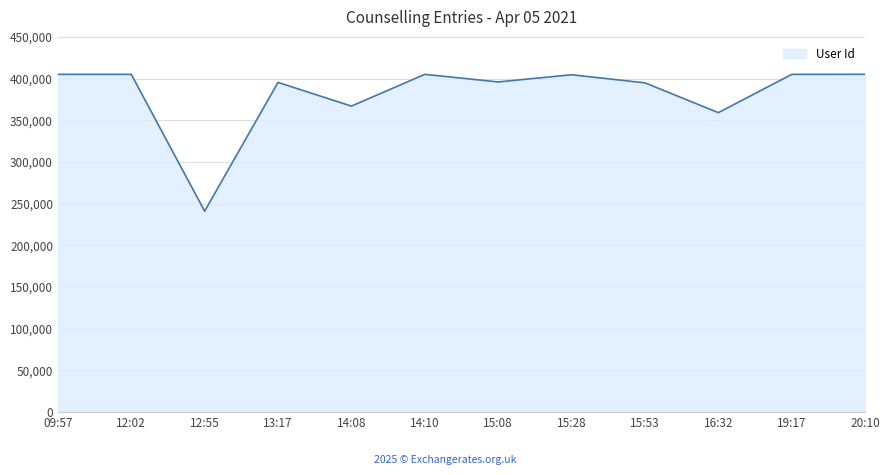

Is it true that the value at 12:55 is 94254?

False